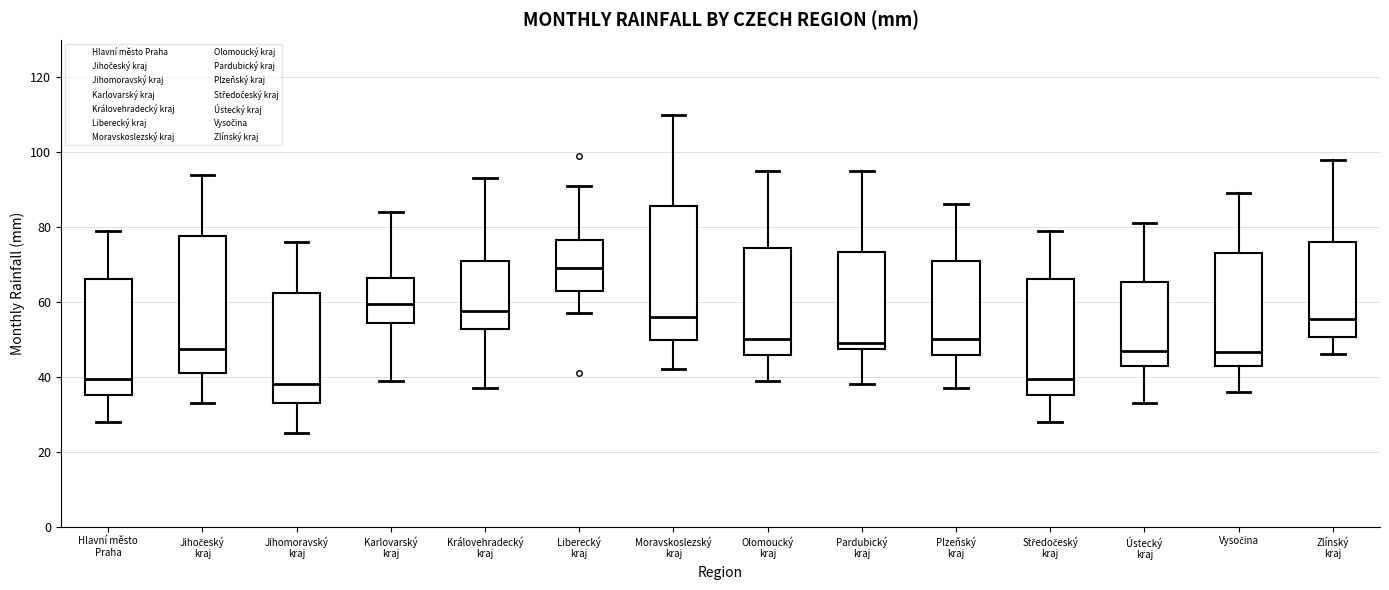

Which box has the highest median line?

Liberecký kraj